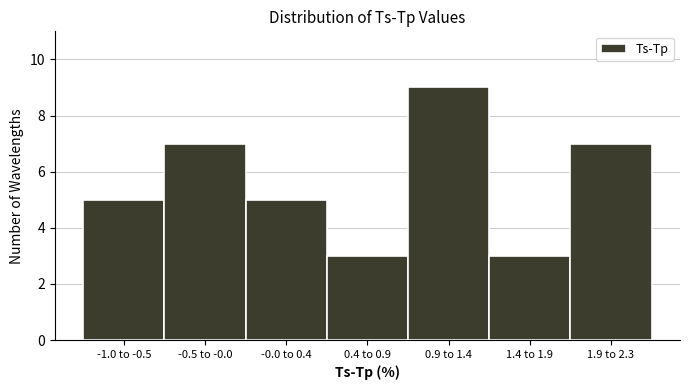

Reading left to right, extract all data points from this chart.

5	7	5	3	9	3	7